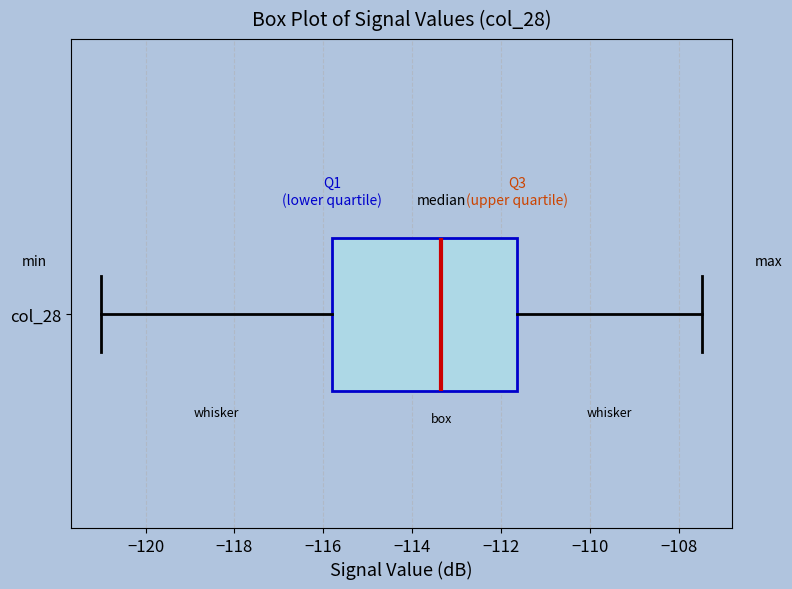

Where does the median line of the box for col_28 sit on the x-axis? The values are not printed on the chart, so give them approximately, as read against the axis.

-113.4